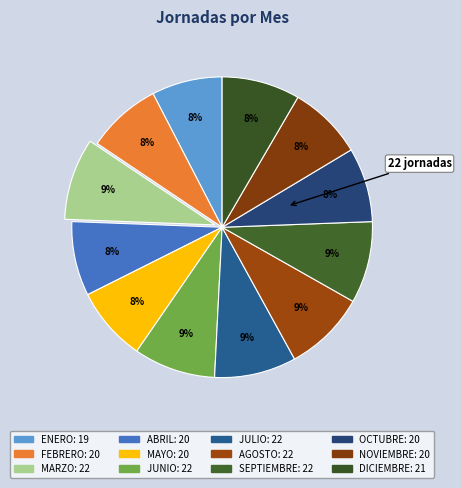

The NOVIEMBRE slice represents 8% of the pie. True or false?

True